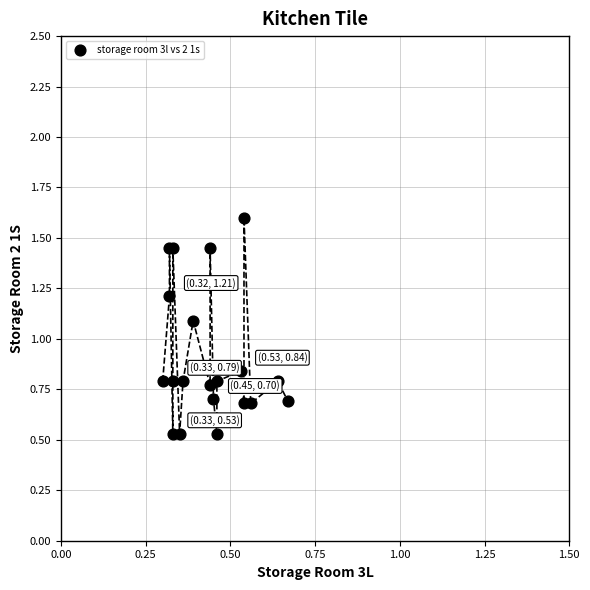

What Y value in the scatter plot is closest to 1?

1.1